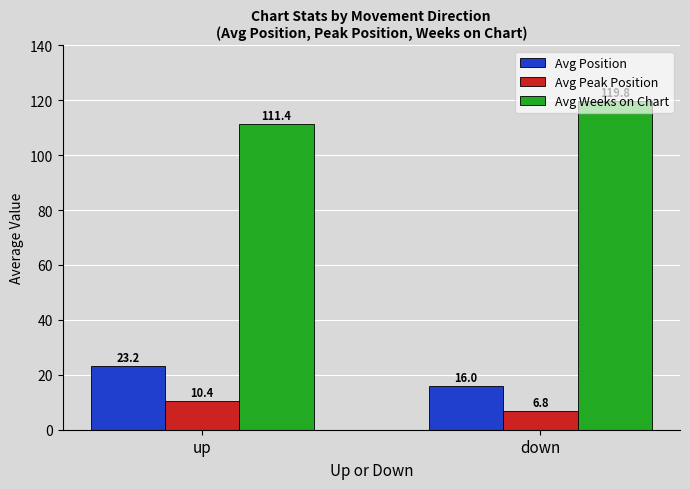

Is it true that Avg Peak Position equals 11.4 at down?

False